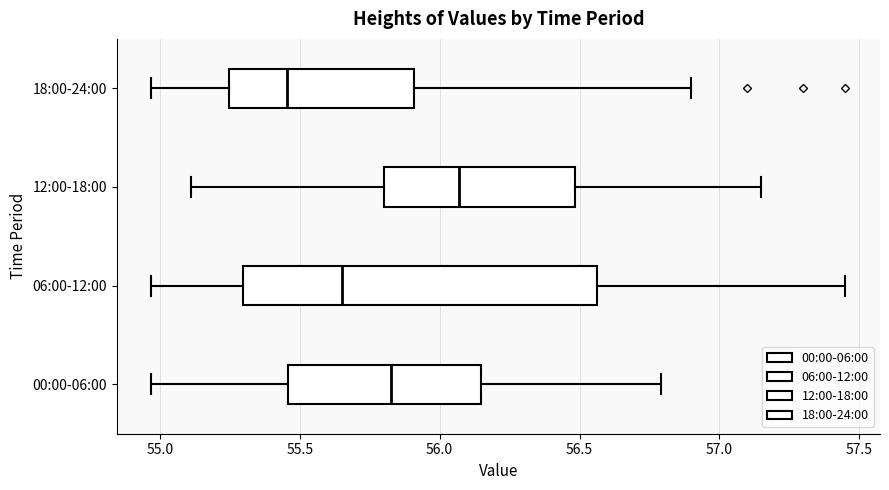

Comparing the boxes themselves (not the whiskers), which one is the widest?

06:00-12:00